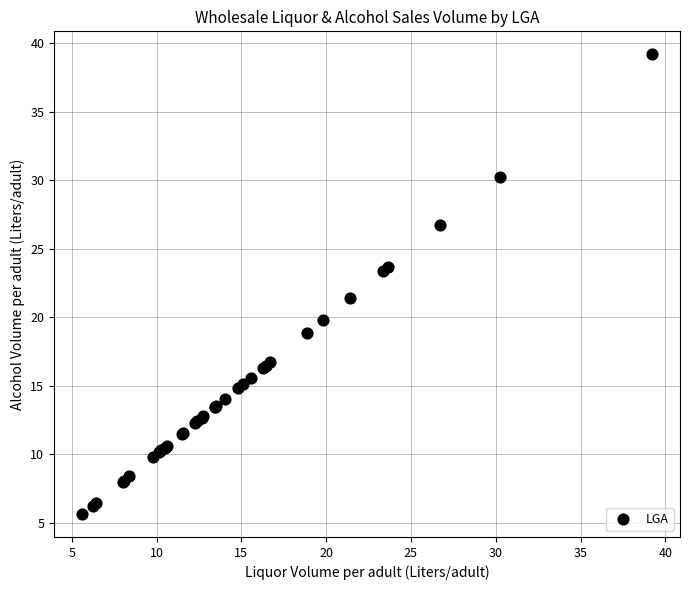

What Y value in the scatter plot is closest to 22?

21.4